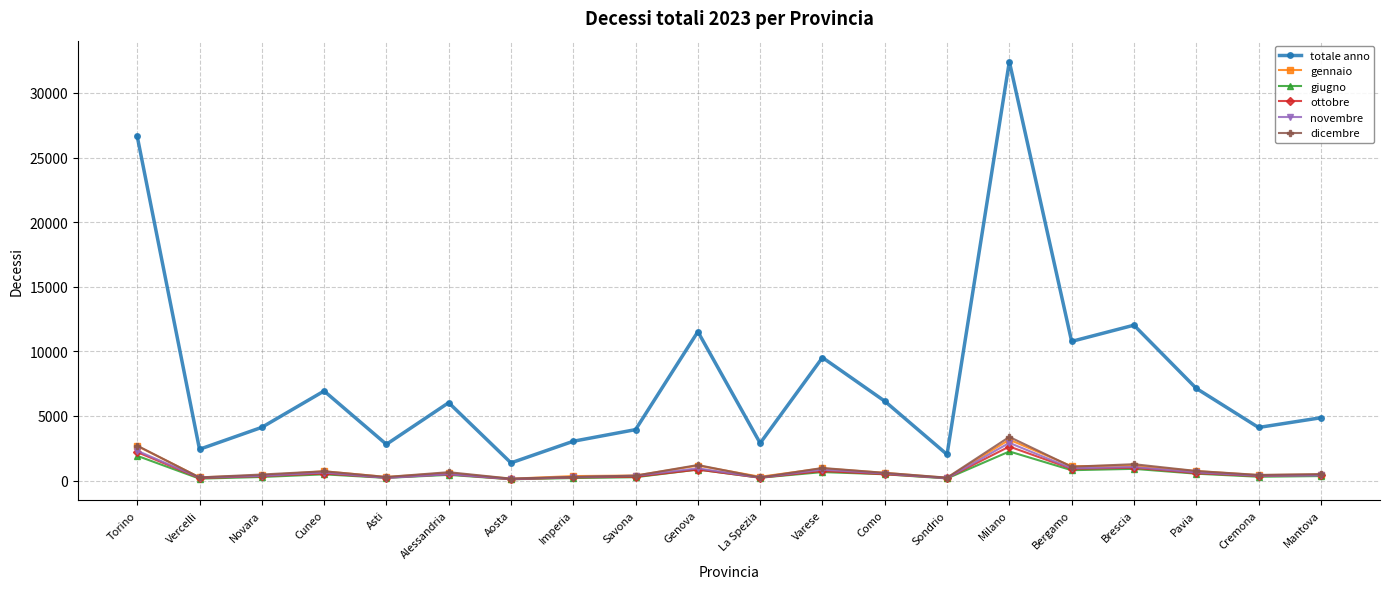

At which label is totale anno closest to 16897?

Brescia